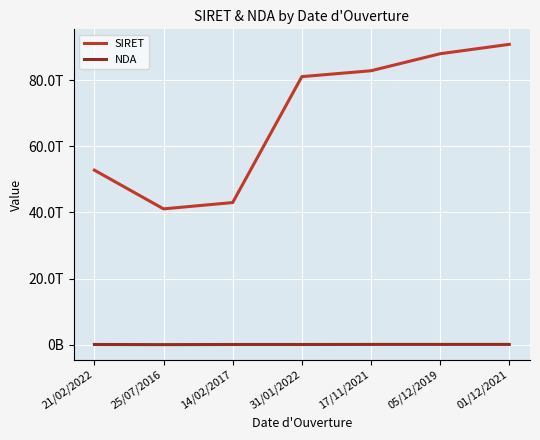

In NDA, how many points are higher than both neighbors (excluding endpoints)?

1